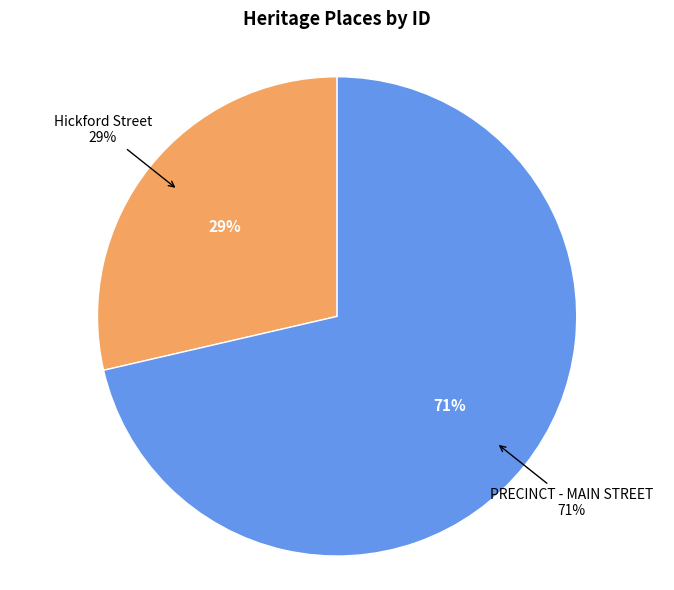

What is the change in value from Hickford Street to PRECINCT - MAIN STREET?

+83869